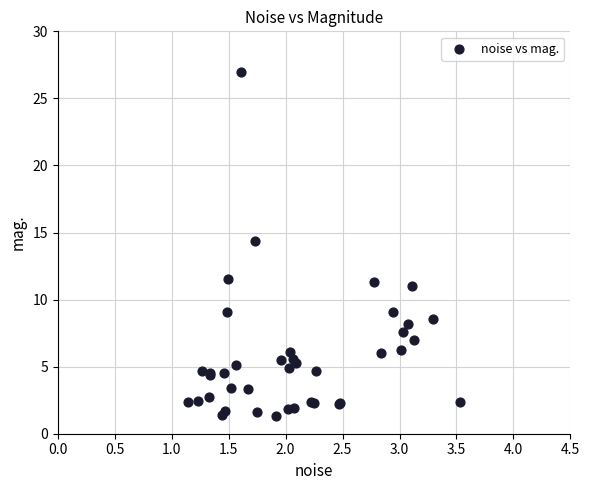

What Y value in the scatter plot is closest to 14?

14.3